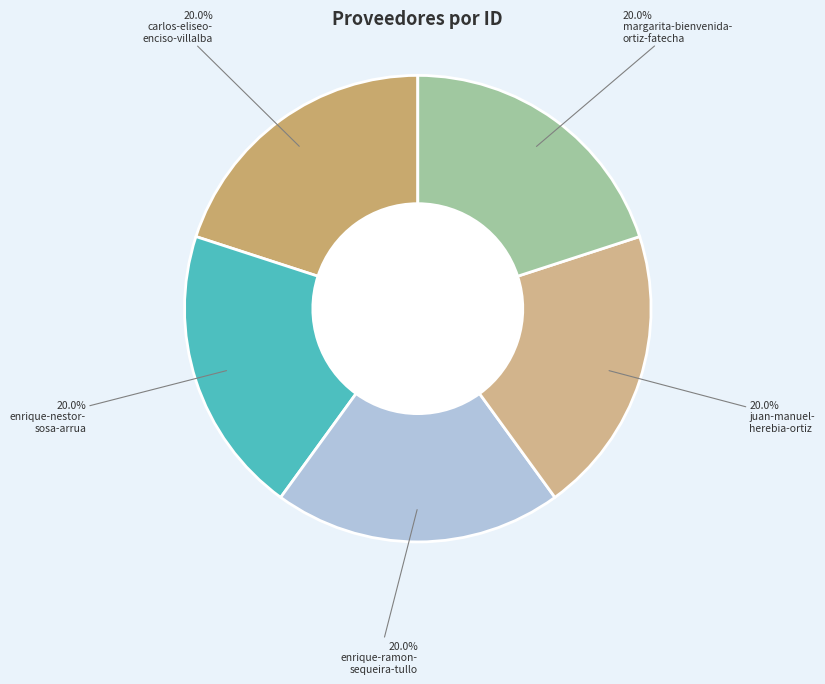

How many slices are in this pie chart?

5